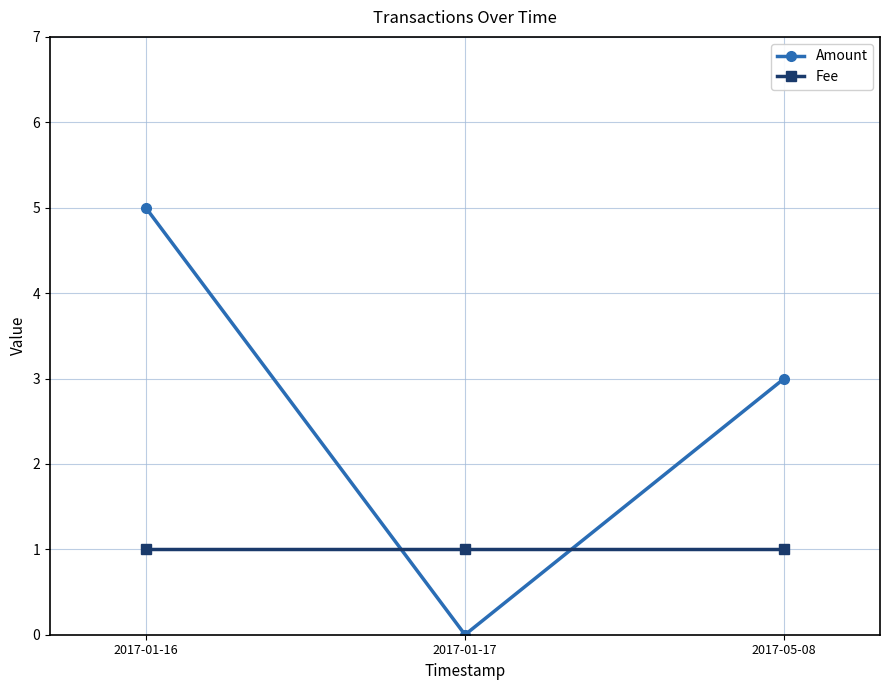

How many lines are shown in the chart?

2